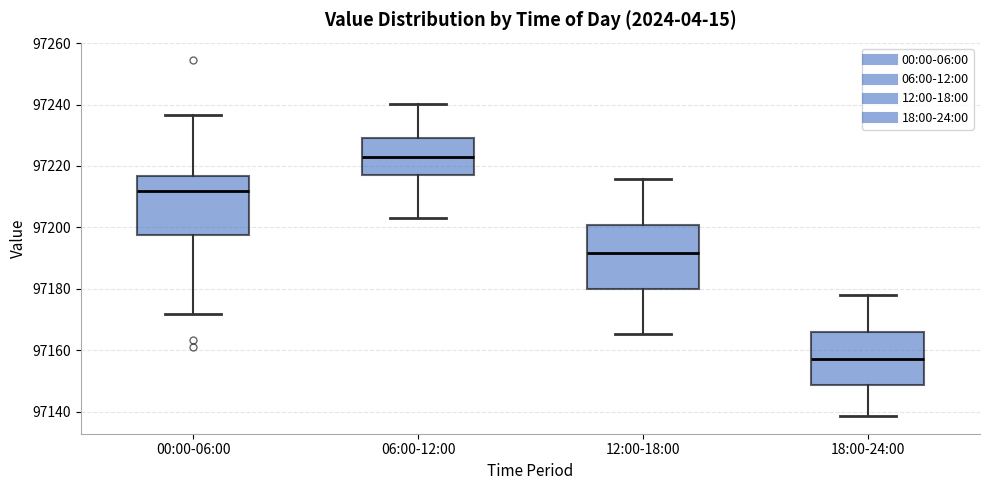

Reading left to right, transcribe this box plot: for each box, give where its median line is, the range the box spans, and where its two whiskers end, as read against the y-axis. The values are not printed on the chart, so give them approximately, as read against the axis.

00:00-06:00: median 97212, box 97198 to 97216, whiskers 97172 to 97236
06:00-12:00: median 97222, box 97218 to 97230, whiskers 97204 to 97240
12:00-18:00: median 97192, box 97180 to 97200, whiskers 97166 to 97216
18:00-24:00: median 97158, box 97148 to 97166, whiskers 97138 to 97178